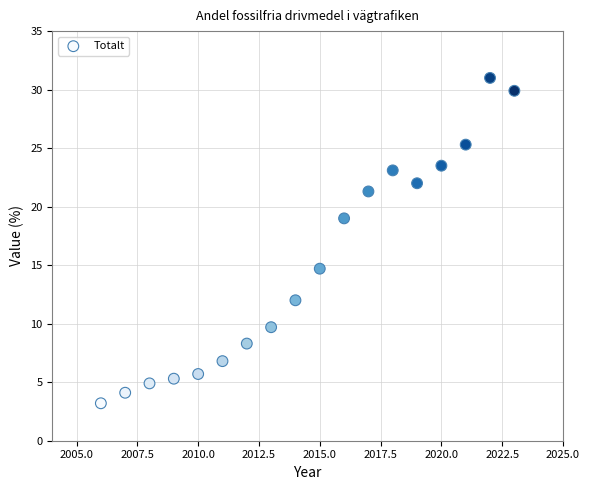

What is the range of X values (max minus min)?

17.0